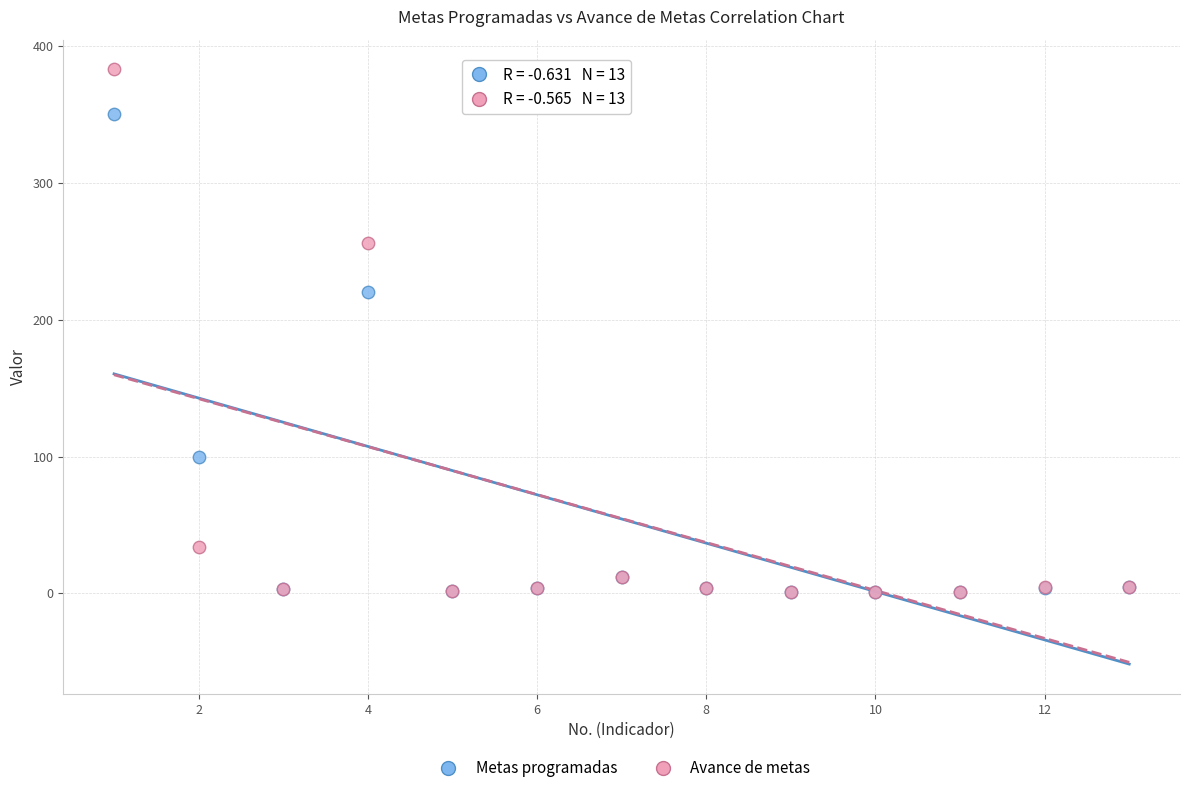

In the Avance de metas series, what Y value is closest to 192?

256